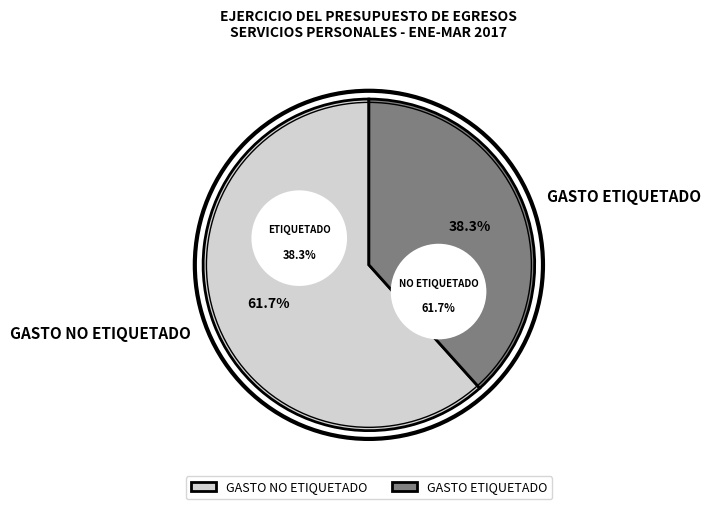

To the nearest percent, what portion does GASTO NO ETIQUETADO represent?

62%